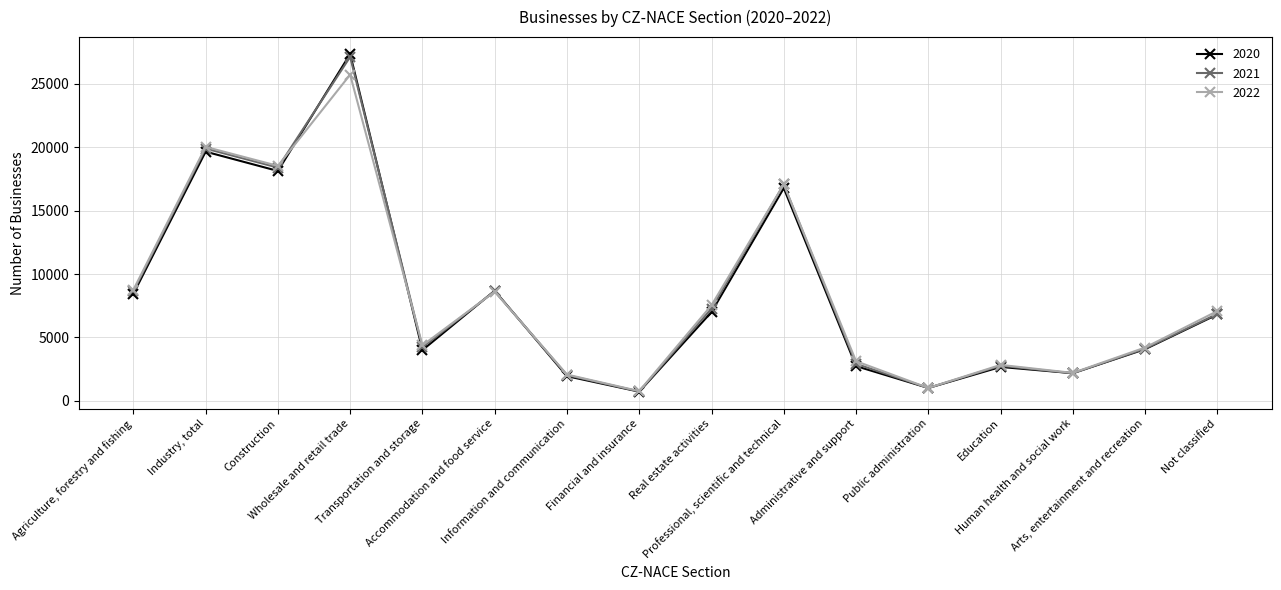

The value of 2021 at Construction is 18385. True or false?

True